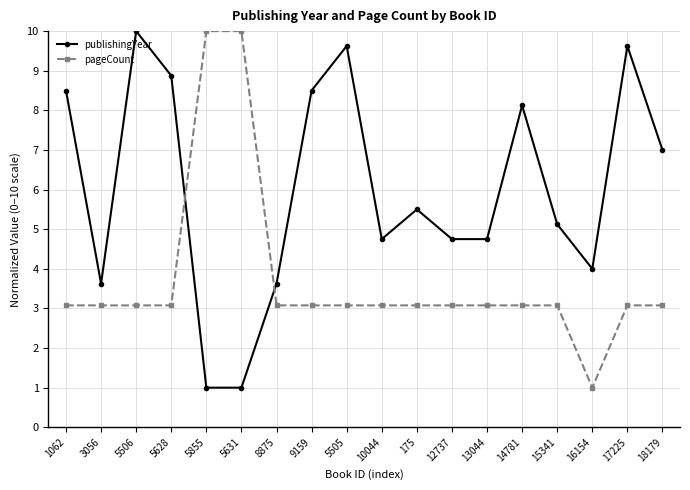

Which category has the lowest value in the pageCount series?

16154